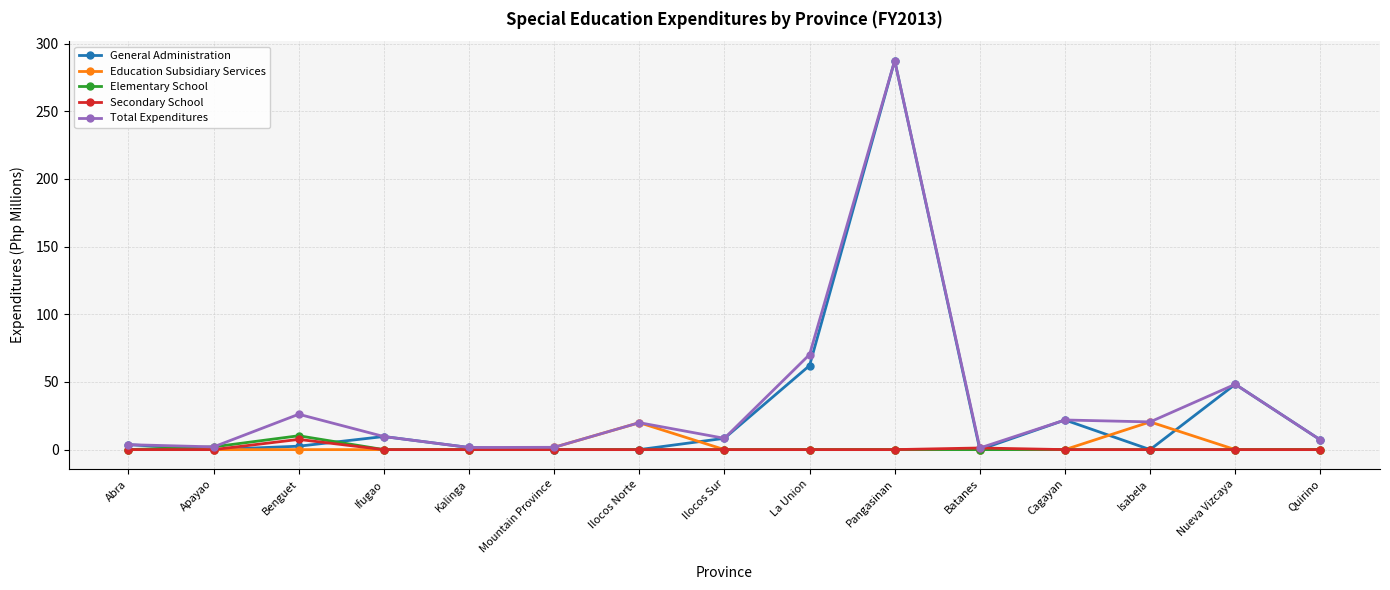

Where is the first local maximum for Secondary School?

Benguet